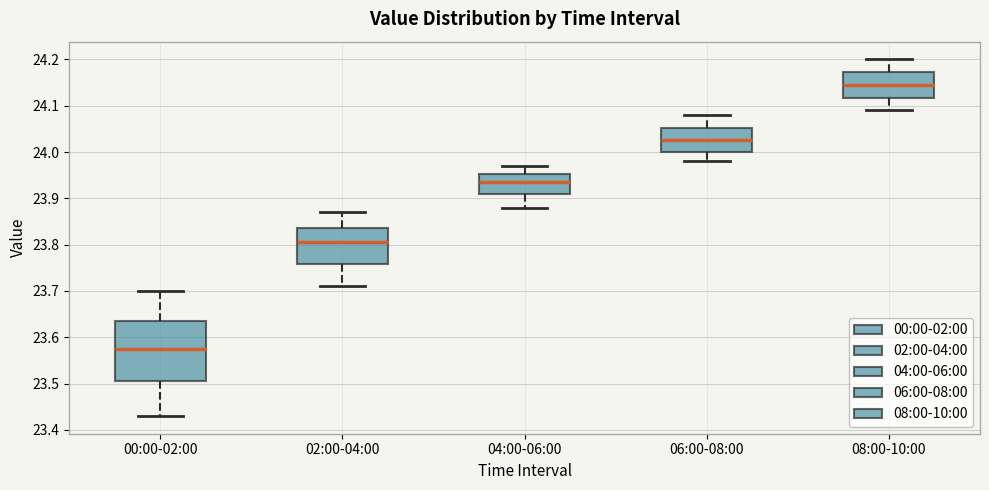

Reading left to right, transcribe this box plot: for each box, give where its median line is, the range the box spans, and where its two whiskers end, as read against the y-axis. The values are not printed on the chart, so give them approximately, as read against the axis.

00:00-02:00: median 23.58, box 23.51 to 23.64, whiskers 23.43 to 23.70
02:00-04:00: median 23.81, box 23.76 to 23.84, whiskers 23.71 to 23.87
04:00-06:00: median 23.94, box 23.91 to 23.95, whiskers 23.88 to 23.97
06:00-08:00: median 24.03, box 24.00 to 24.05, whiskers 23.98 to 24.08
08:00-10:00: median 24.15, box 24.12 to 24.17, whiskers 24.09 to 24.20